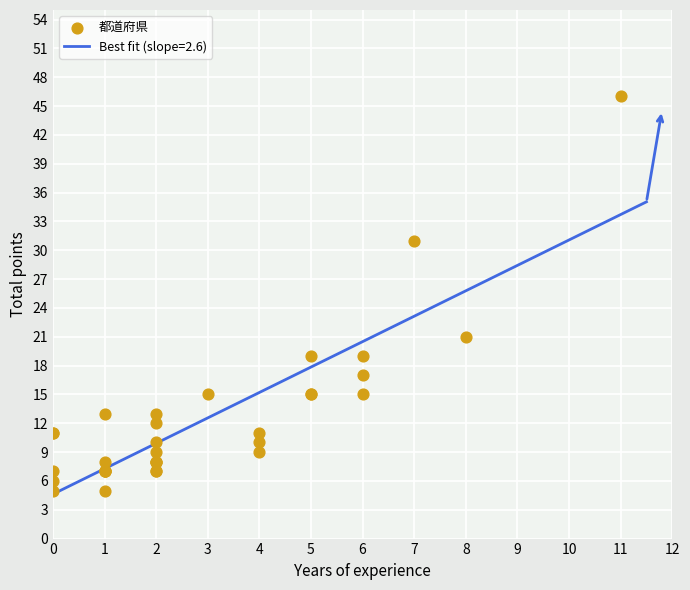

What Y value in the scatter plot is closest to 25?

21